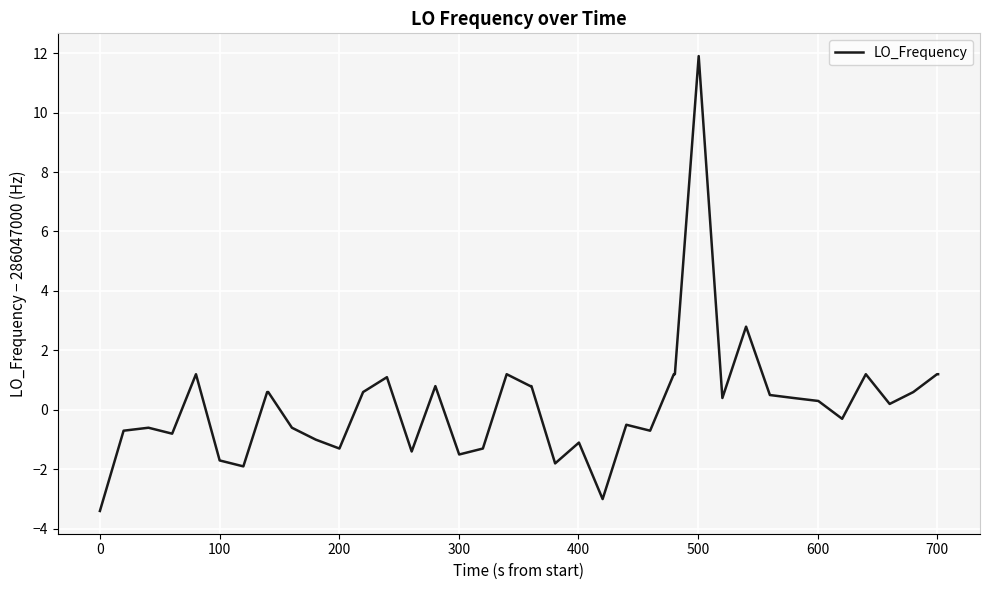

What is the difference between the maximum and minimum values?

15.3